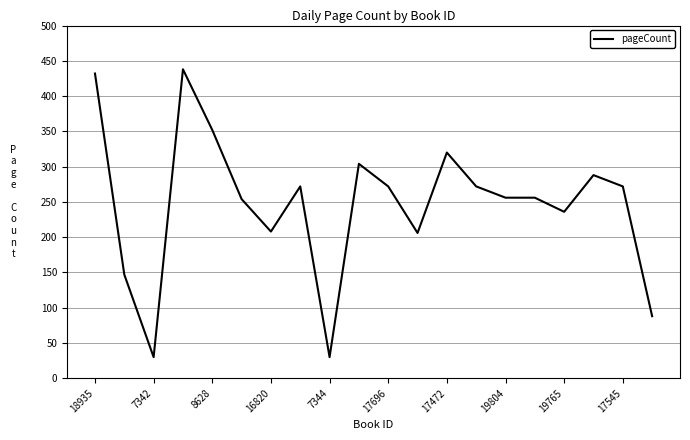

What is the difference between the maximum and minimum values?

408